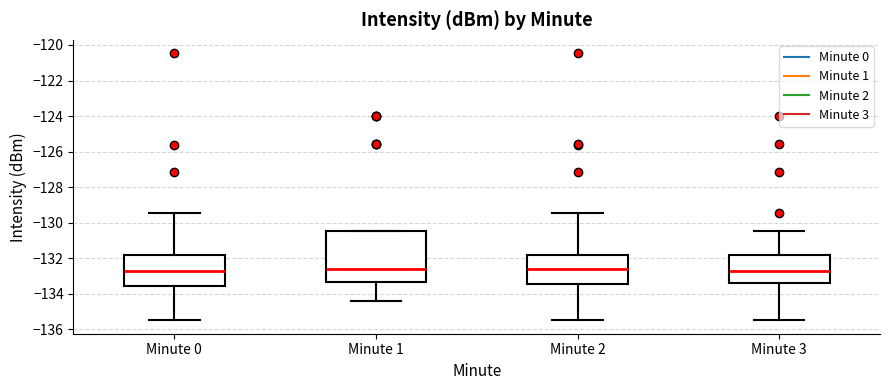

Where does the upper whisker of the box for Minute 3 end on the y-axis? The values are not printed on the chart, so give them approximately, as read against the axis.

-130.4